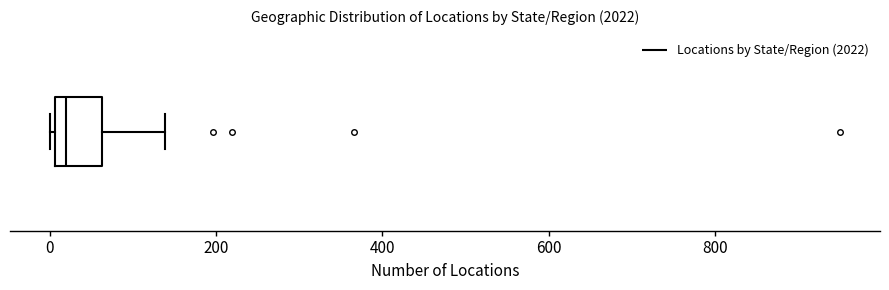

Read this box plot against the x-axis: the position of the median line, the range covered by the box, and the ends of both whiskers. The values are not printed on the chart, so give them approximately, as read against the axis.

median 20, box 0 to 60, whiskers 0 to 140